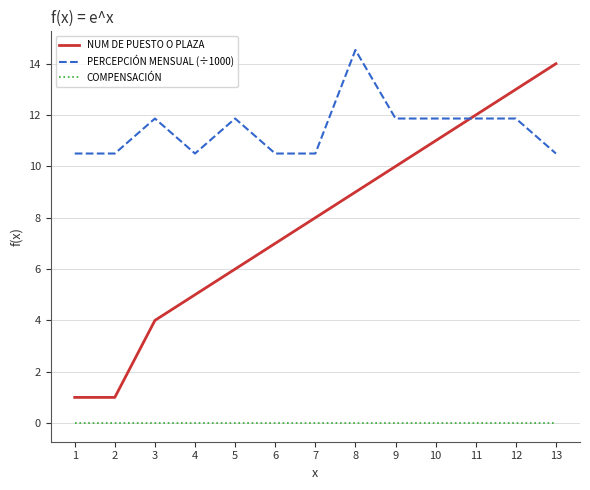

At which category does PERCEPCIÓN MENSUAL (÷1000) reach its first local peak?

3